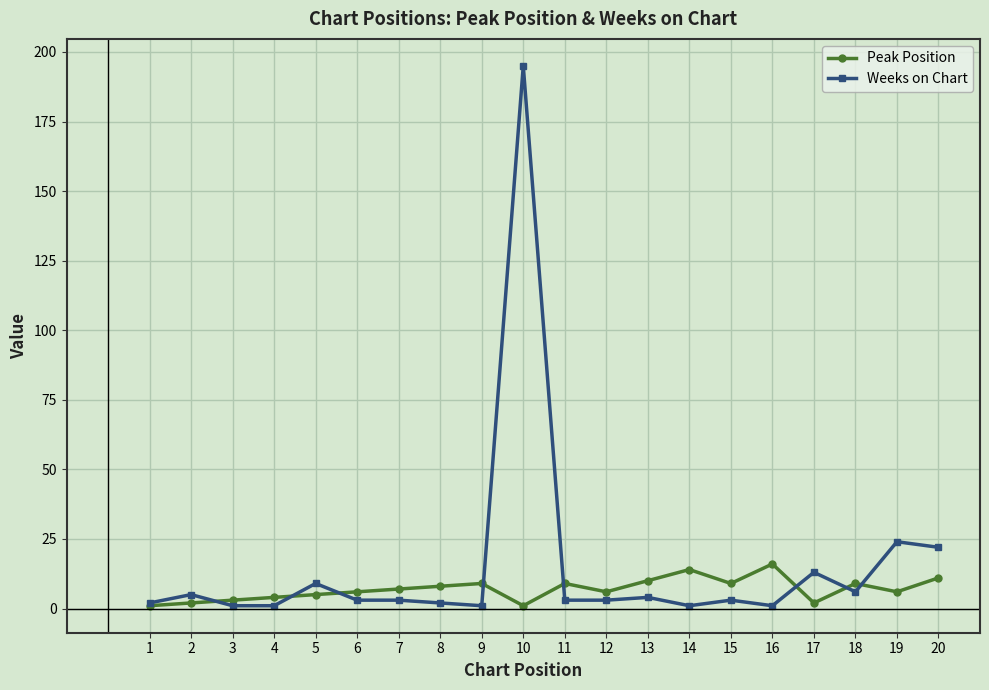

True or false: Weeks on Chart has more than 1 interior local peaks.

True